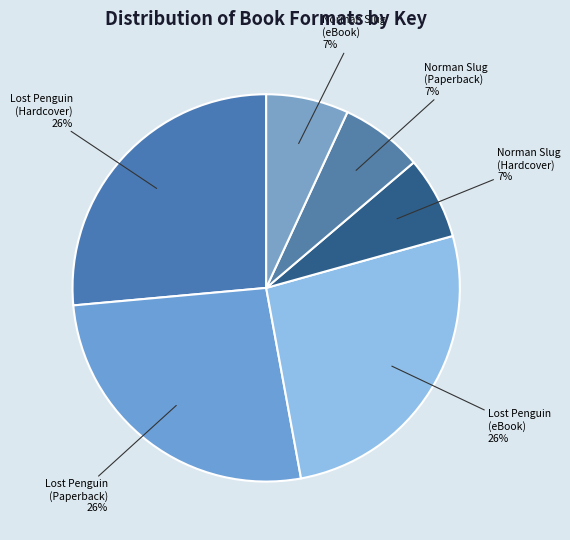

Between Lost Penguin (Hardcover) and Norman Slug (eBook), which is larger?

Lost Penguin (Hardcover)